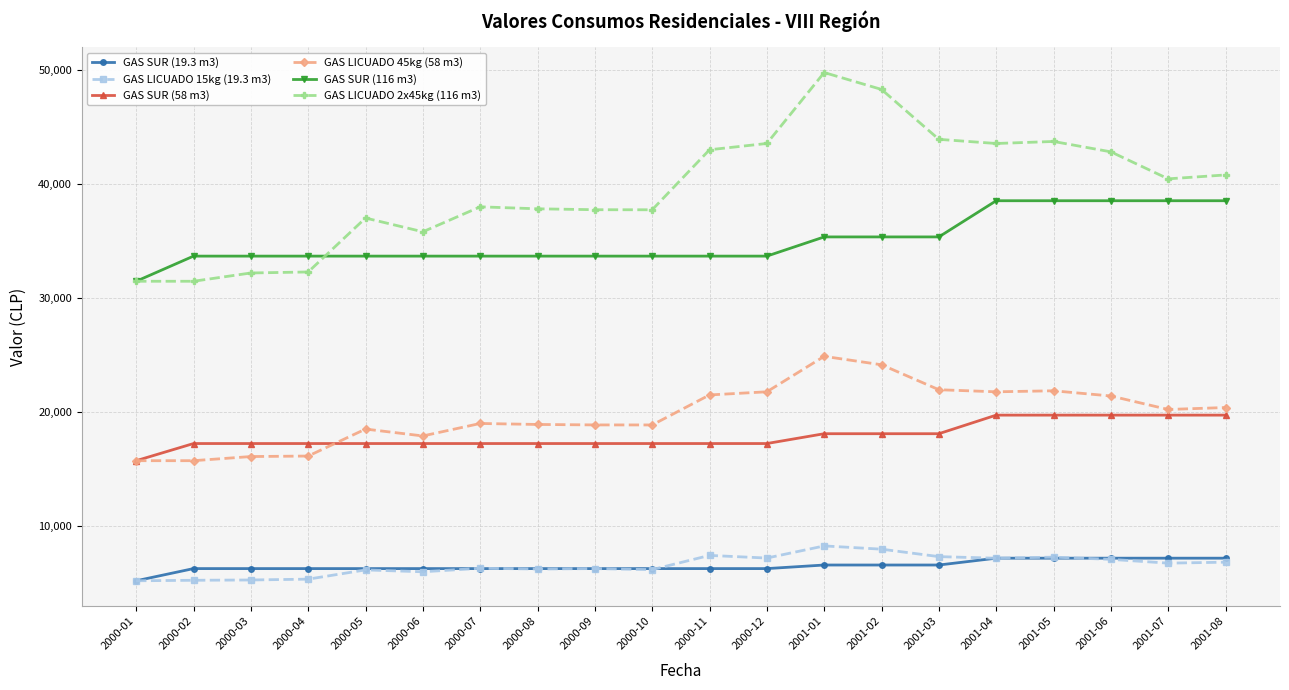

True or false: GAS LICUADO 2x45kg (116 m3) and GAS SUR (58 m3) intersect in this chart.

False